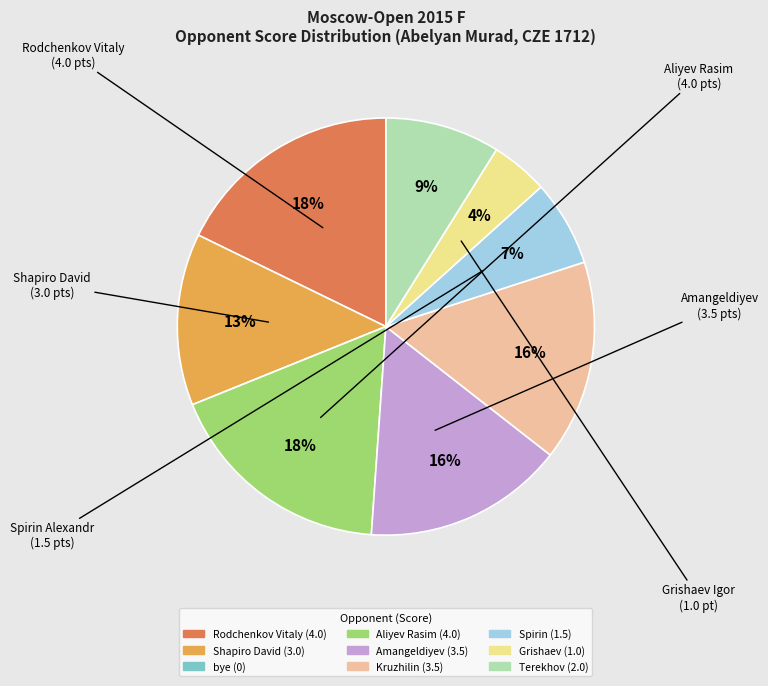

To the nearest percent, what is the difference between the largest and smallest slice percentages?

18%